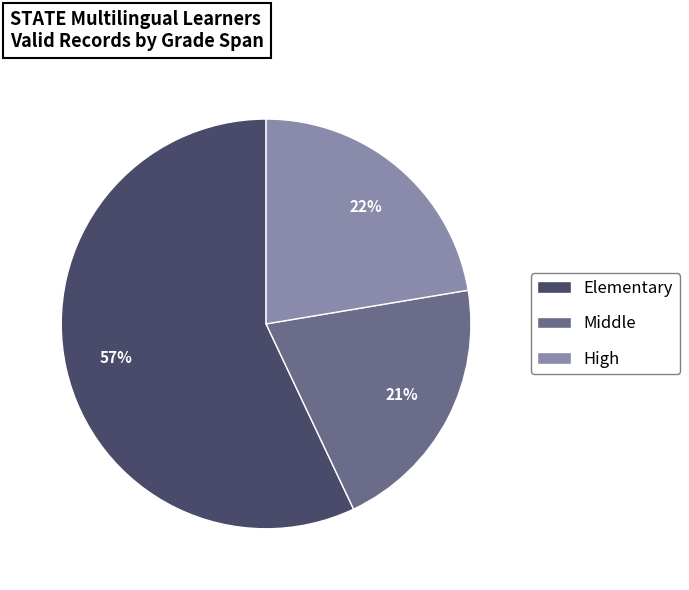

What percentage is the Middle slice, to the nearest percent?

21%